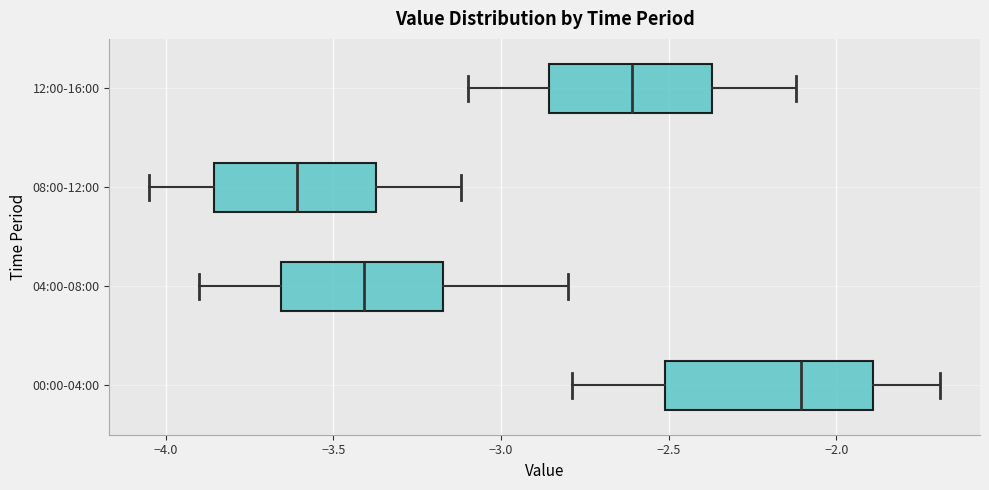

Which box's median line is the furthest to the right?

00:00-04:00